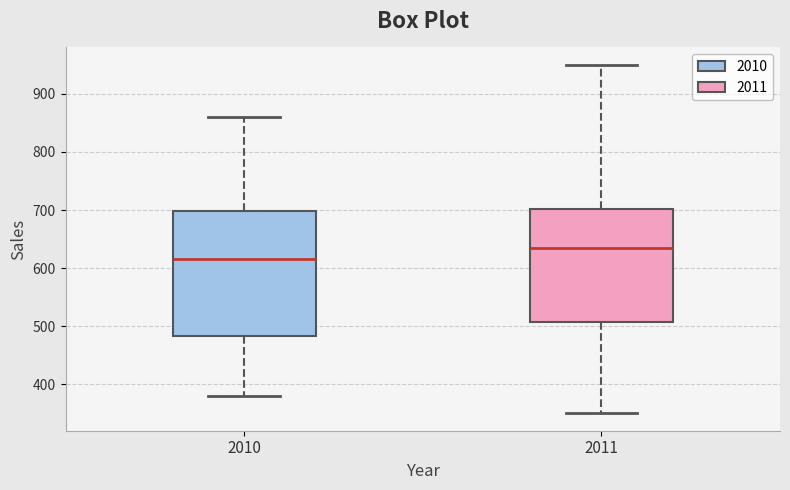

Reading left to right, transcribe this box plot: for each box, give where its median line is, the range the box spans, and where its two whiskers end, as read against the y-axis. The values are not printed on the chart, so give them approximately, as read against the axis.

2010: median 620, box 480 to 700, whiskers 380 to 860
2011: median 640, box 510 to 700, whiskers 350 to 950